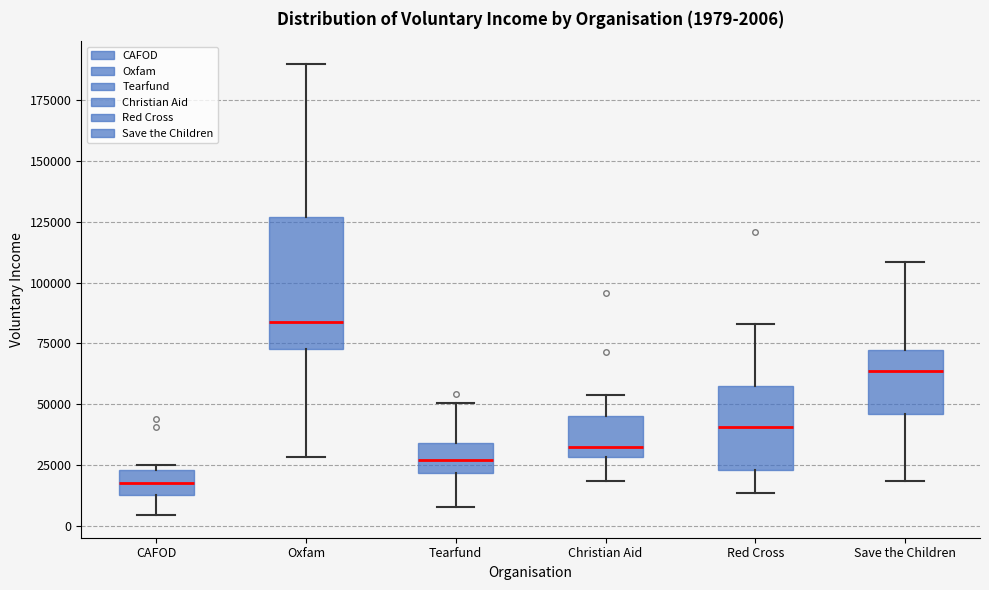

Which box has the highest median line?

Oxfam